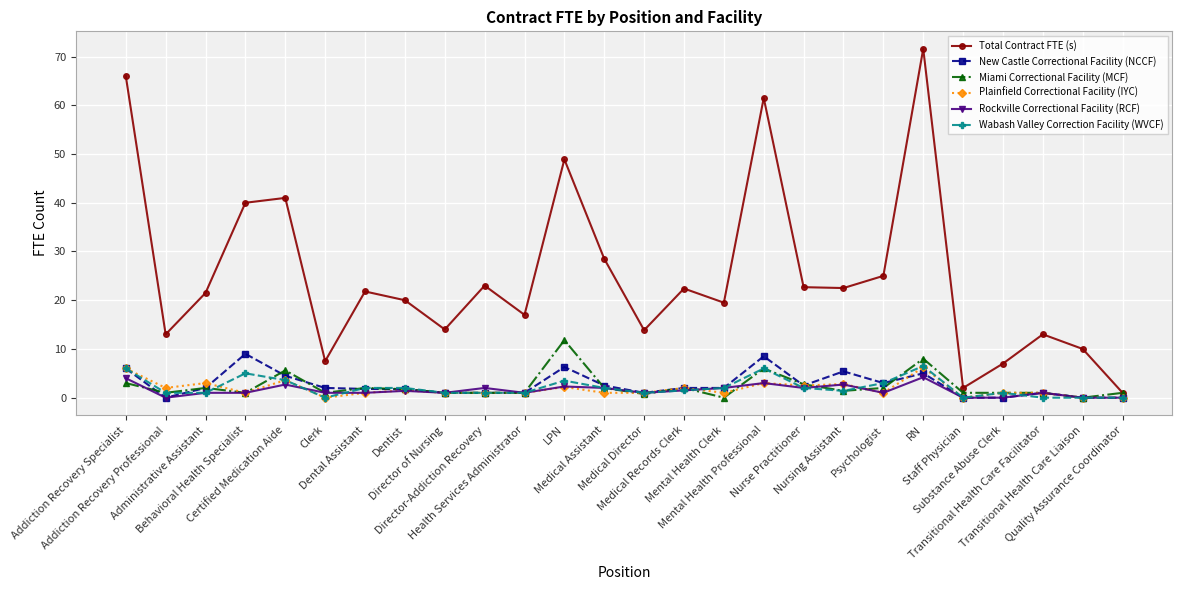

What is the maximum value shown in the chart?

71.6